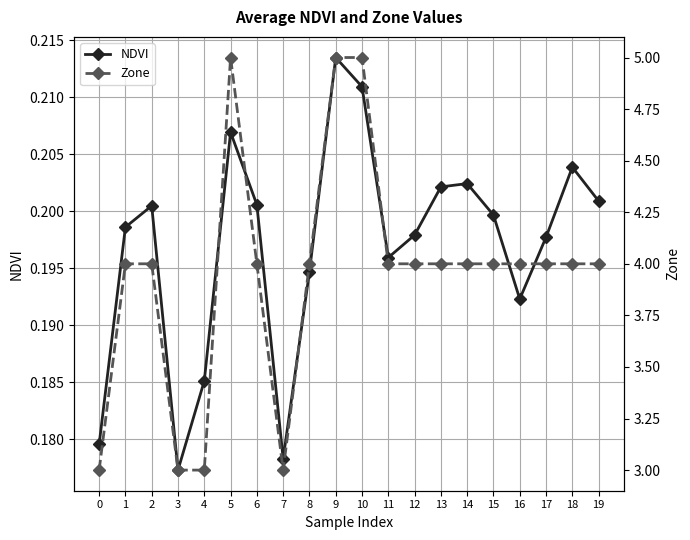

True or false: Zone and NDVI cross at least once.

False